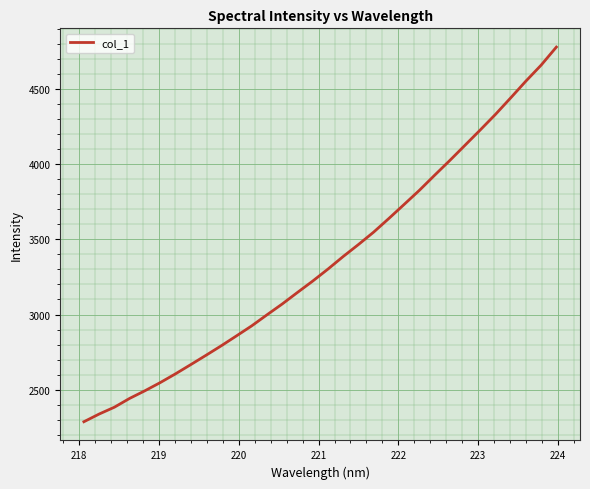

What is the difference between the maximum and minimum values?

2492.3